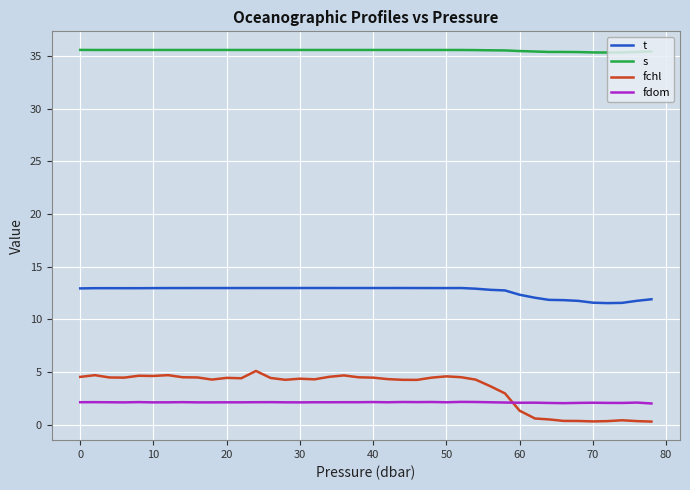

Which series has the largest range (max minus min)?

fchl